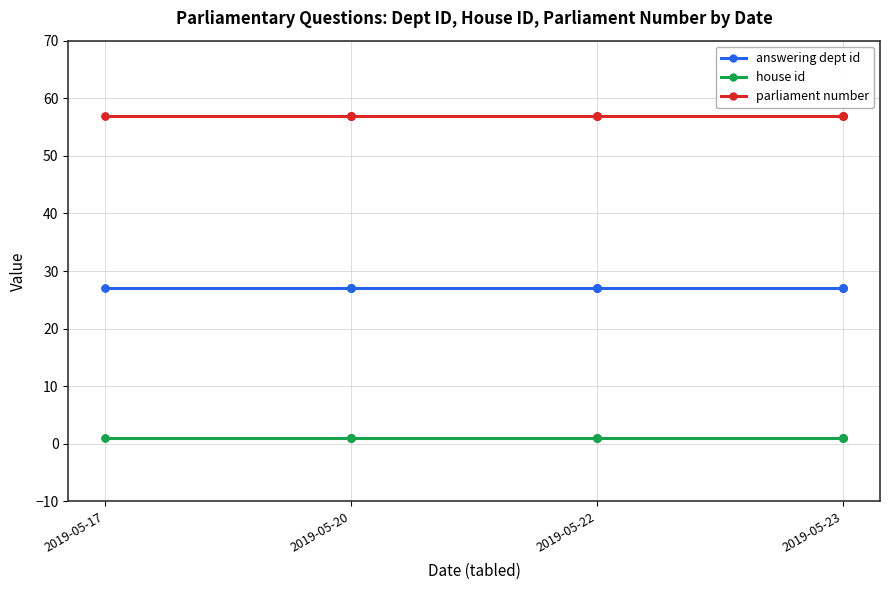

At which category is the sum across all series the highest?

2019-05-17